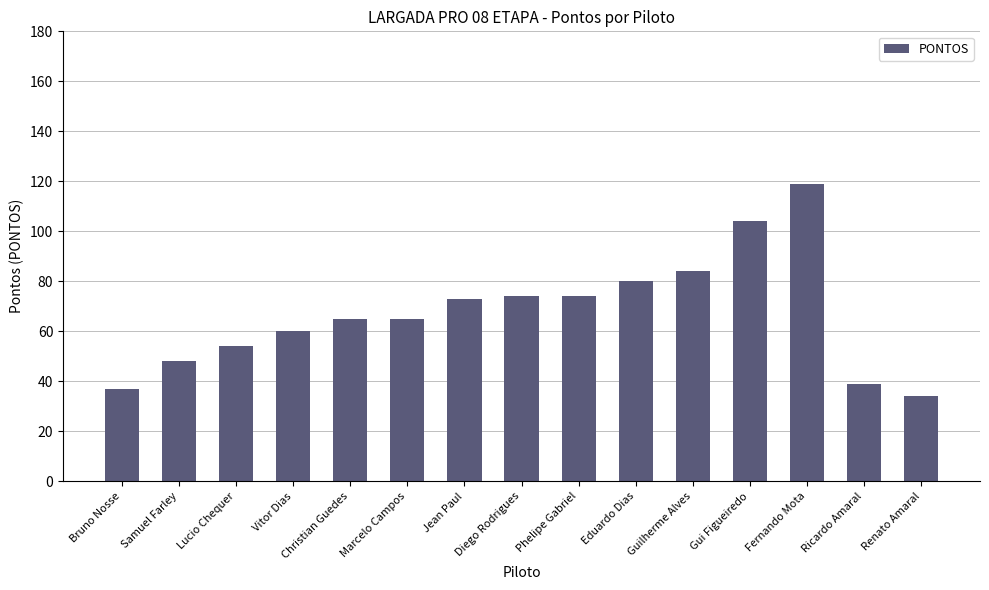

Are the bars horizontal?

No